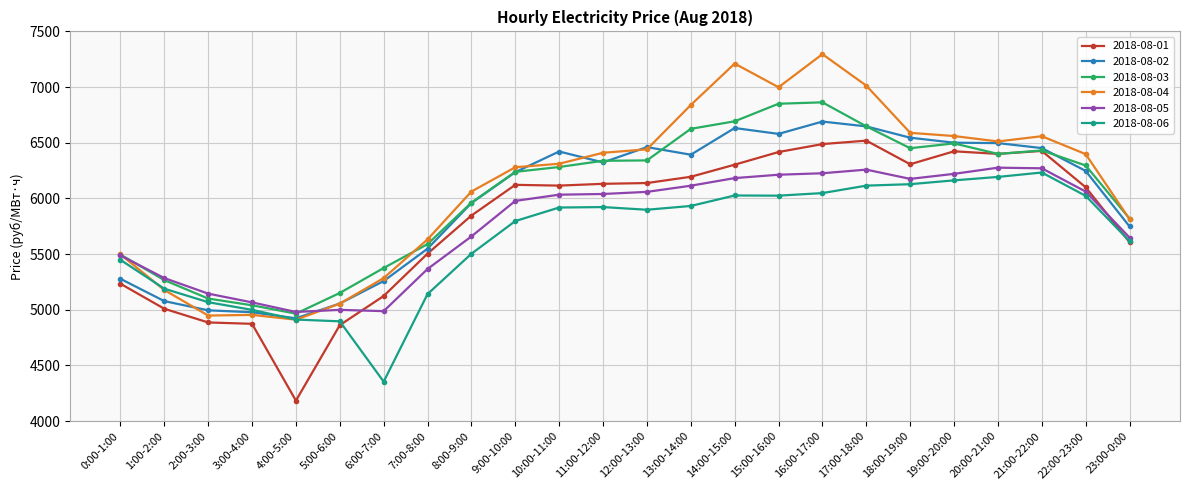

Which series has the largest total across all categories?

2018-08-04